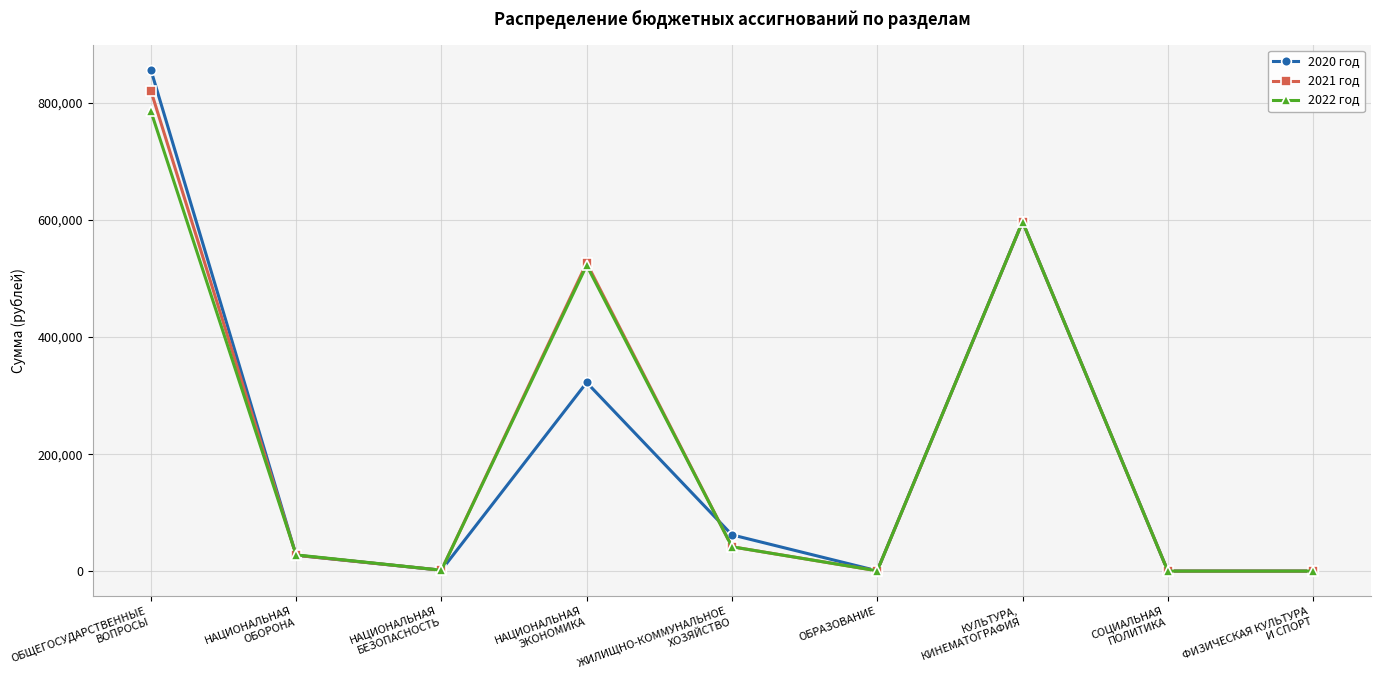

At which label is 2021 год closest to 410638?

НАЦИОНАЛЬНАЯ
ЭКОНОМИКА